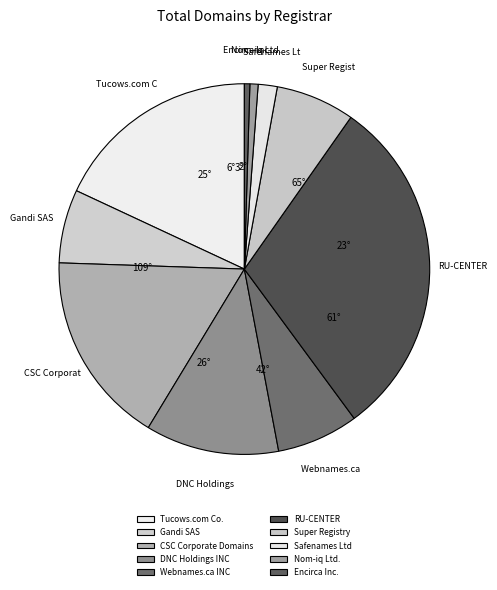

To the nearest percent, what is the average slice percentage?

10%